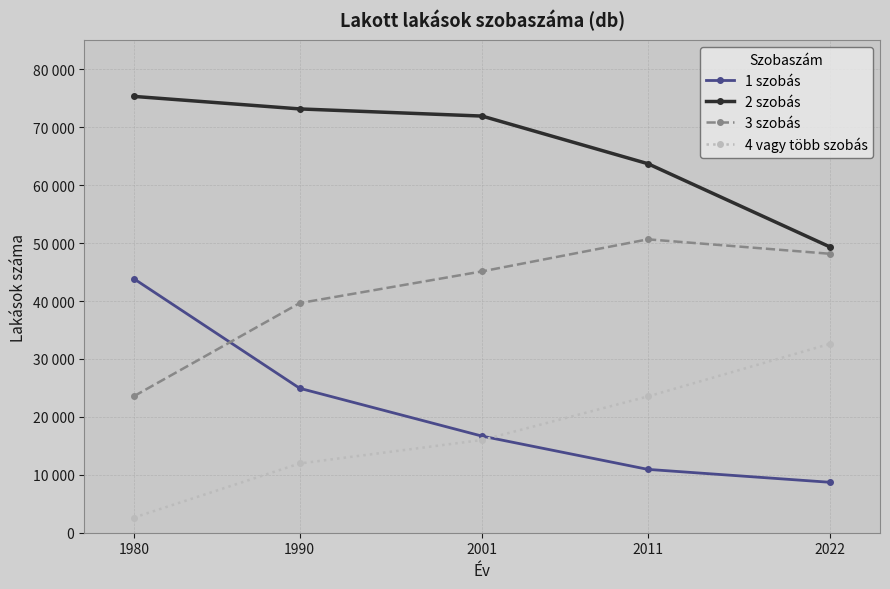

Rank the categories by 4 vagy több szobás value from lowest to highest.

1980, 1990, 2001, 2011, 2022